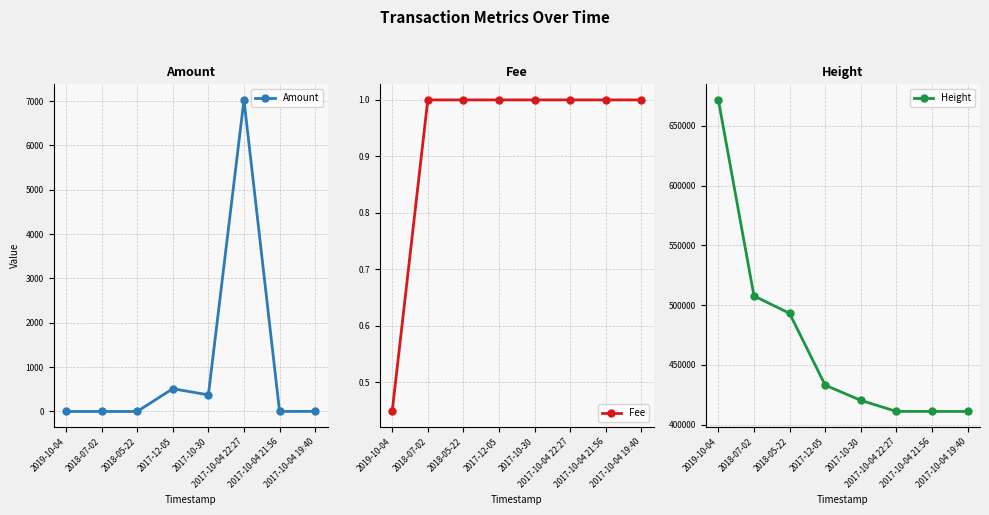

At 2017-10-04 21:56, list the series in order from smallest to largest.

Amount, Fee, Height